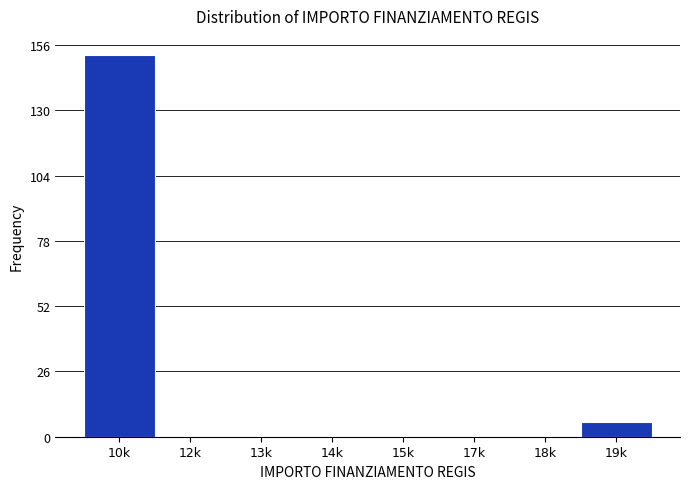

Reading left to right, extract all data points from this chart.

10k=152	12k=0	13k=0	14k=0	15k=0	17k=0	18k=0	19k=6